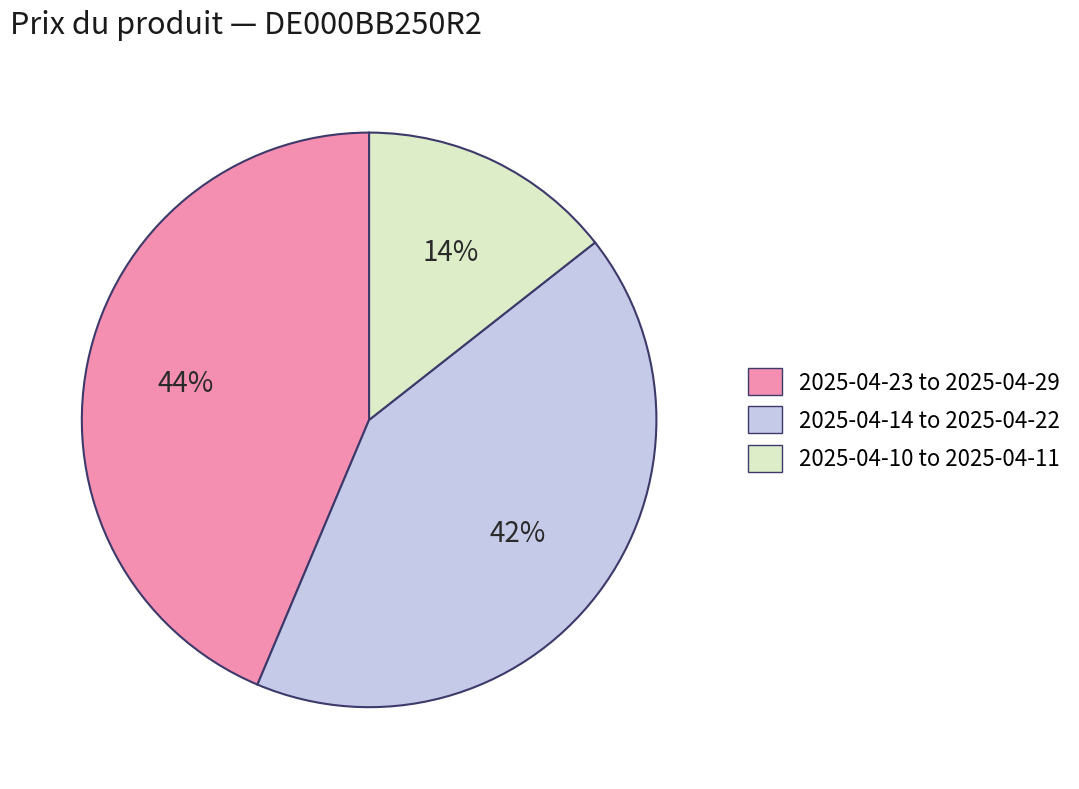

The 2025-04-23 to 2025-04-29 slice represents 44% of the pie. True or false?

True